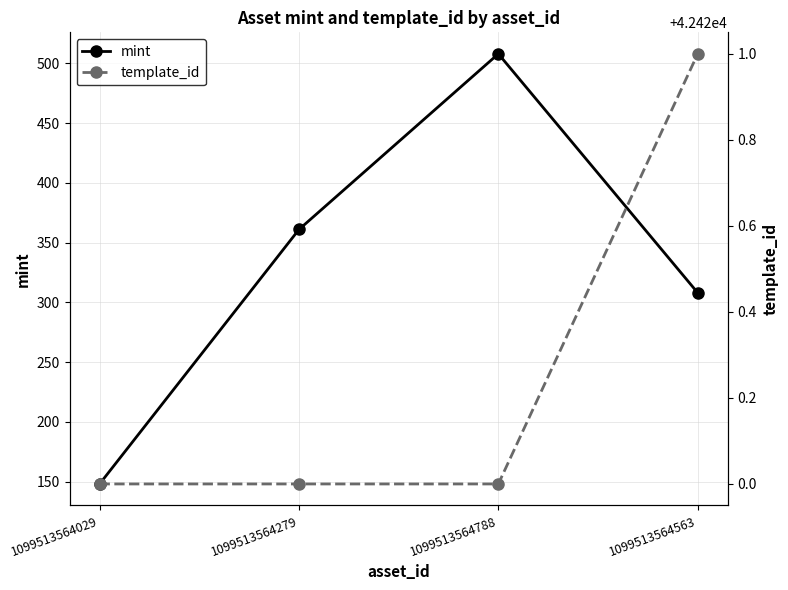

What is the value of the mint point at the 1st from the left?

148